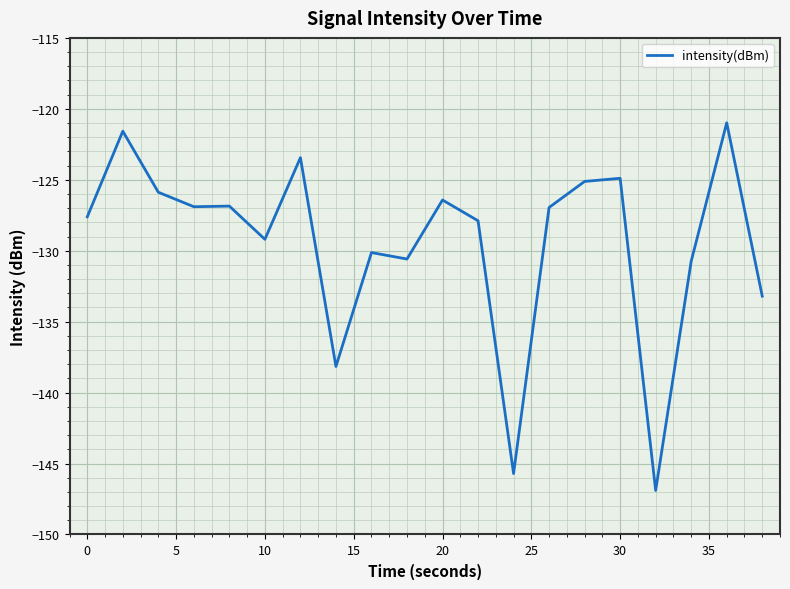

What is the maximum value shown in the chart?

-121.0